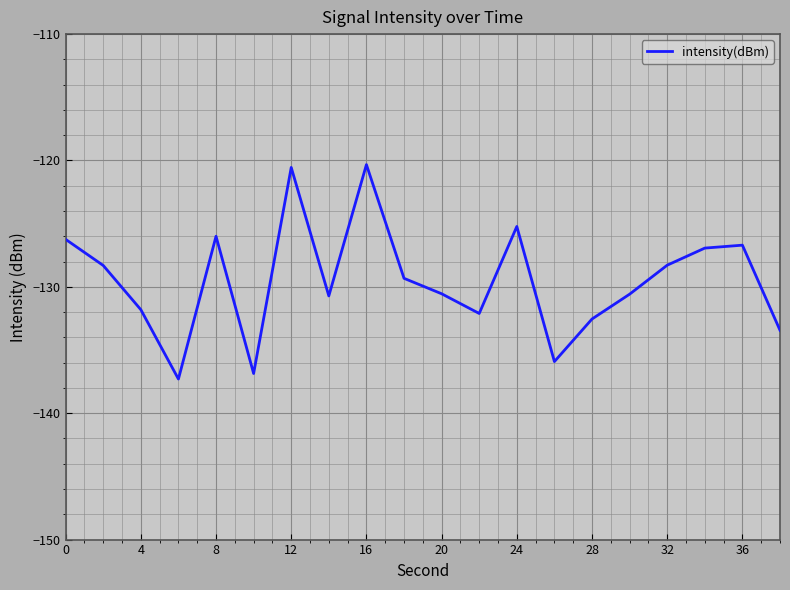

What is the average value?

-129.5